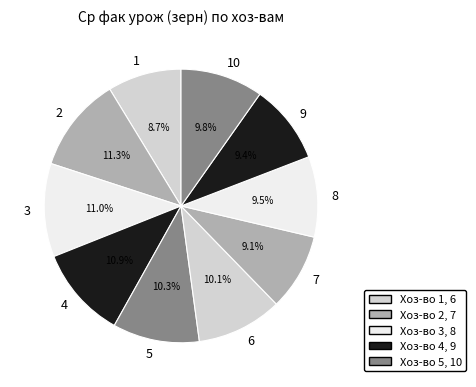

Combined, what portion of the pie is 6 and 10?

19.9%